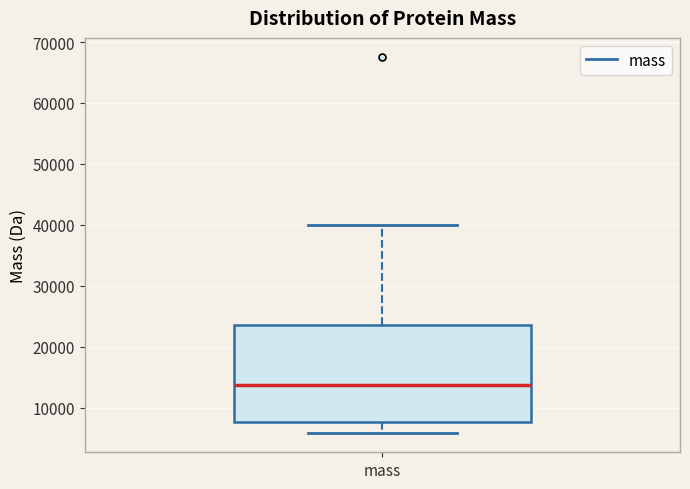

Transcribe this box plot: give where the median line is, the range the box spans, and where the two whiskers end, as read against the y-axis. The values are not printed on the chart, so give them approximately, as read against the axis.

median 14000, box 8000 to 24000, whiskers 6000 to 40000